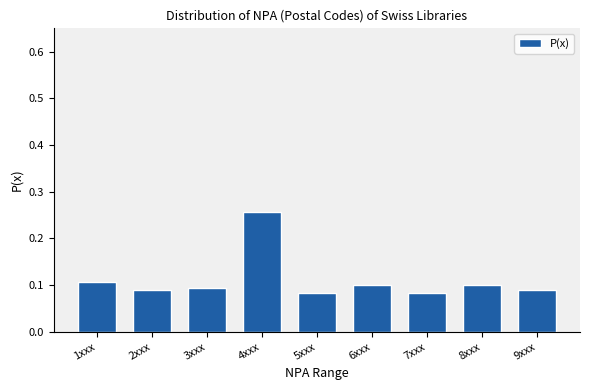

What is the change in value from 3xxx to 4xxx?

+0.2